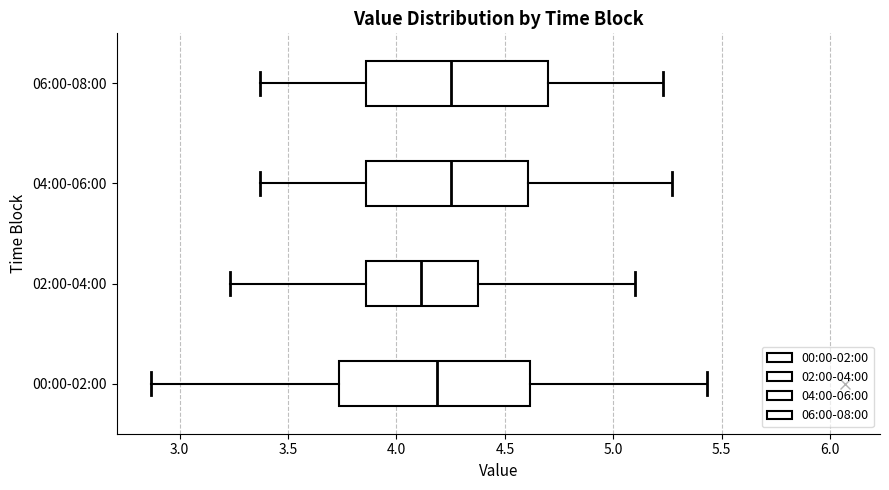

Reading bottom to top, read every box against the x-axis: the position of its median line, the range the box covers, and the ends of its whiskers. The values are not printed on the chart, so give them approximately, as read against the axis.

00:00-02:00: median 4.20, box 3.75 to 4.60, whiskers 2.85 to 5.45
02:00-04:00: median 4.10, box 3.85 to 4.40, whiskers 3.25 to 5.10
04:00-06:00: median 4.25, box 3.85 to 4.60, whiskers 3.35 to 5.25
06:00-08:00: median 4.25, box 3.85 to 4.70, whiskers 3.35 to 5.25